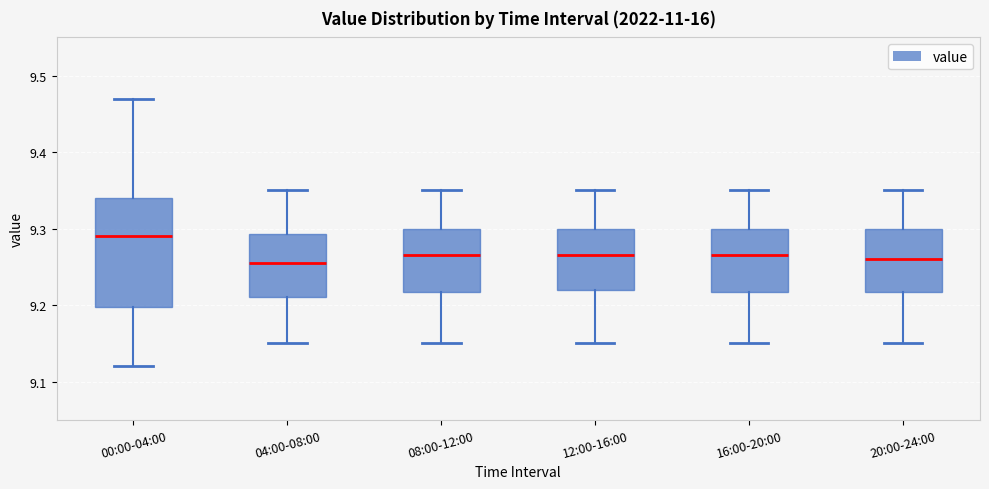

Where does the upper whisker of the box for 08:00-12:00 end on the y-axis? The values are not printed on the chart, so give them approximately, as read against the axis.

9.35